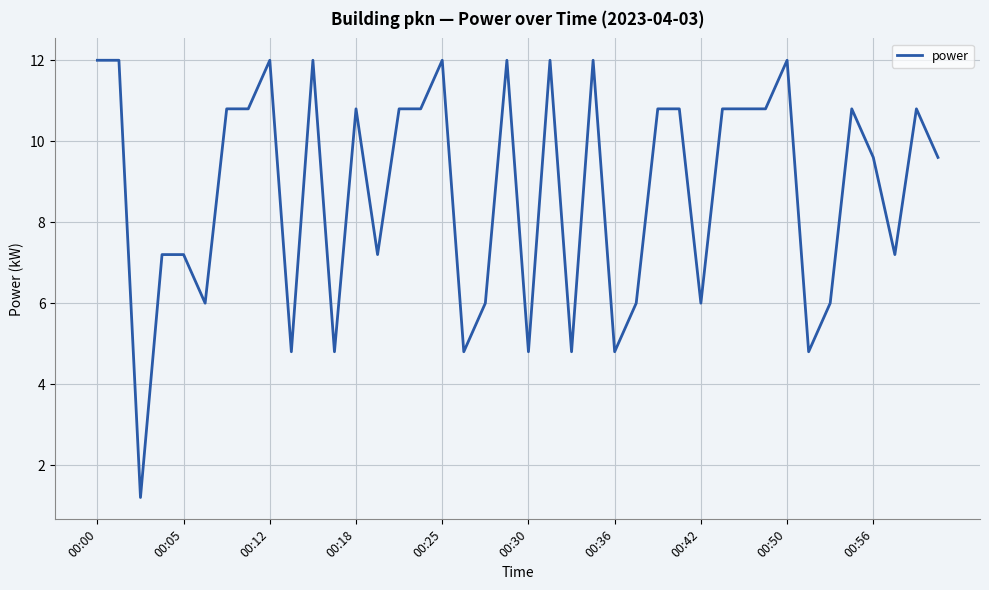

What is the average value?

8.8